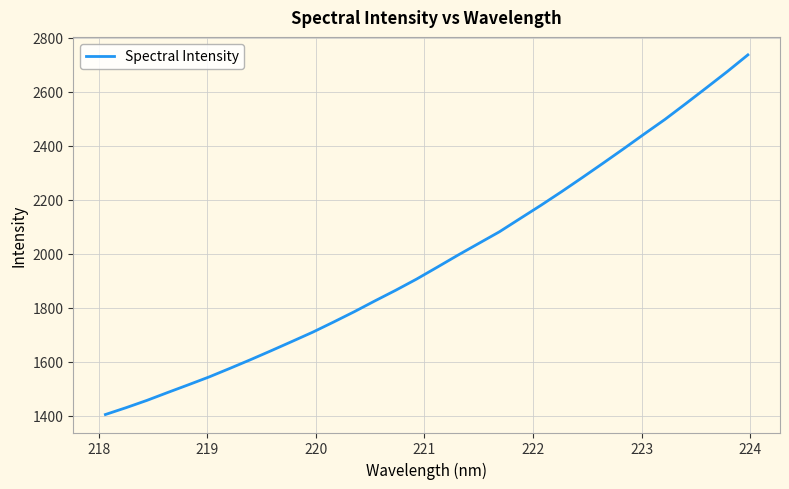

What is the greatest value displayed?

2736.1